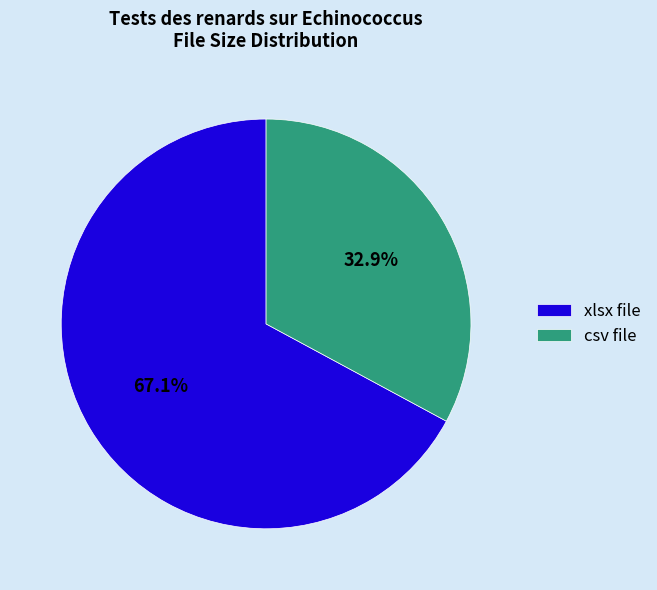

To the nearest percent, what is the average slice percentage?

50%